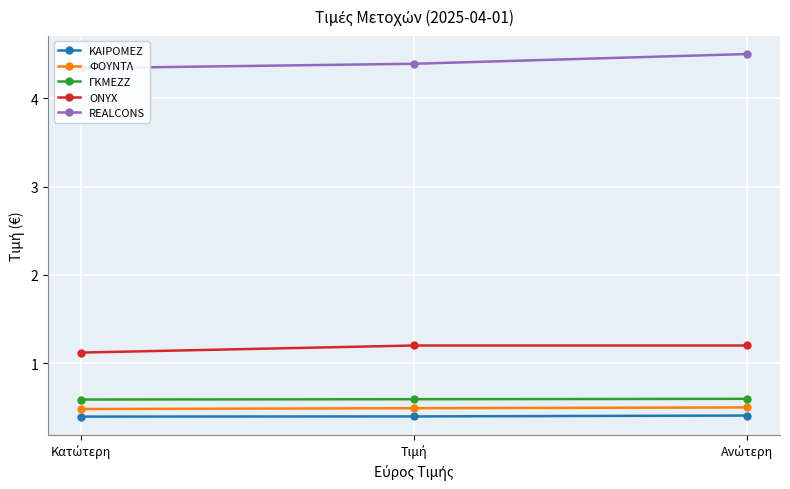

Is the value of ΚΑΙΡΟΜΕΖ at Τιμή greater than the value of ΦΟΥΝΤΛ at Κατώτερη?

No